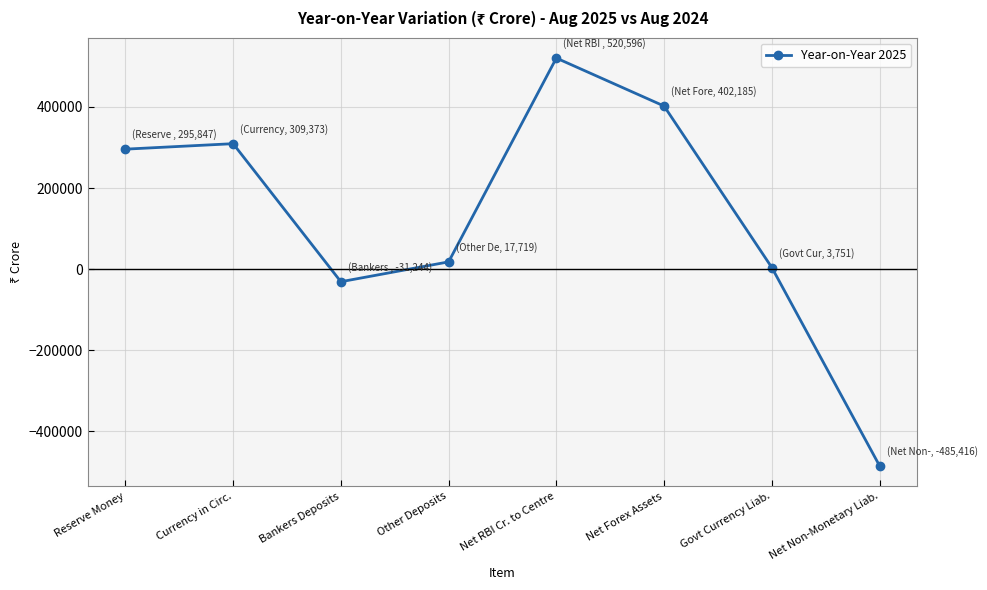

How many data points does each series have?

8